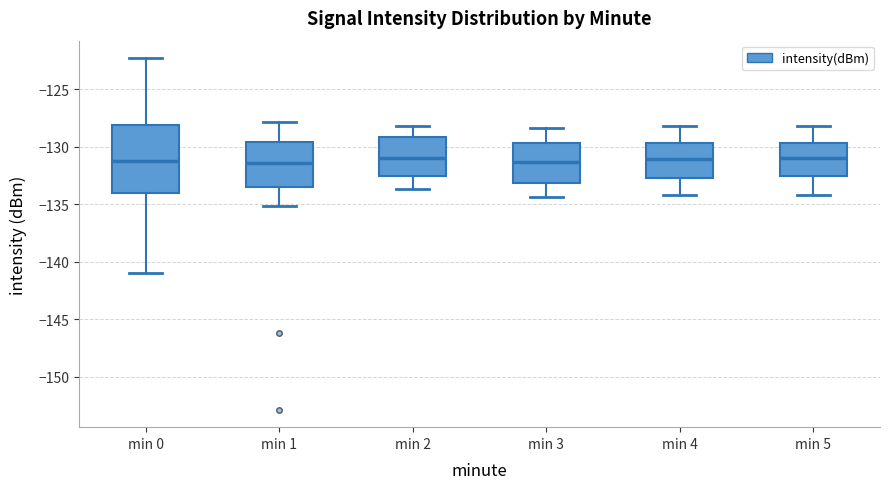

Which box is the tallest, from its lower edge to its upper edge?

min 0